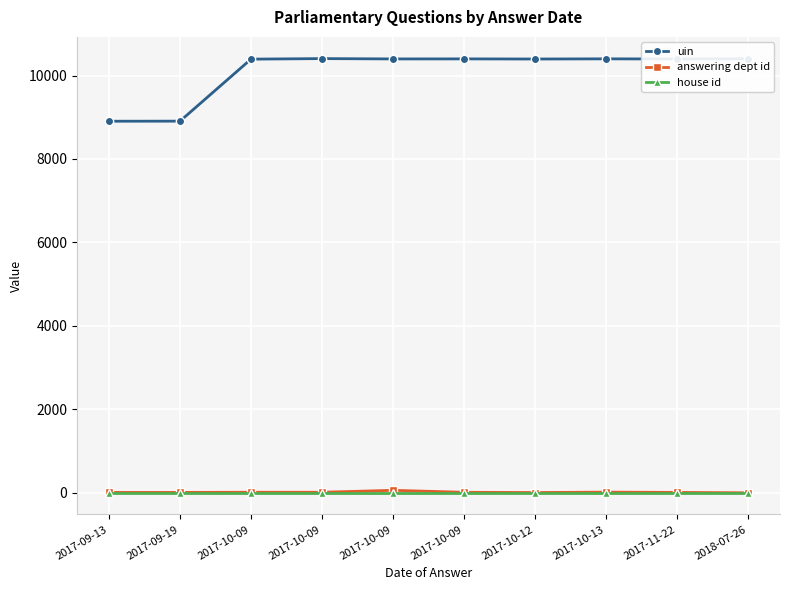

The value of uin at 2017-10-09 is 16020. True or false?

False